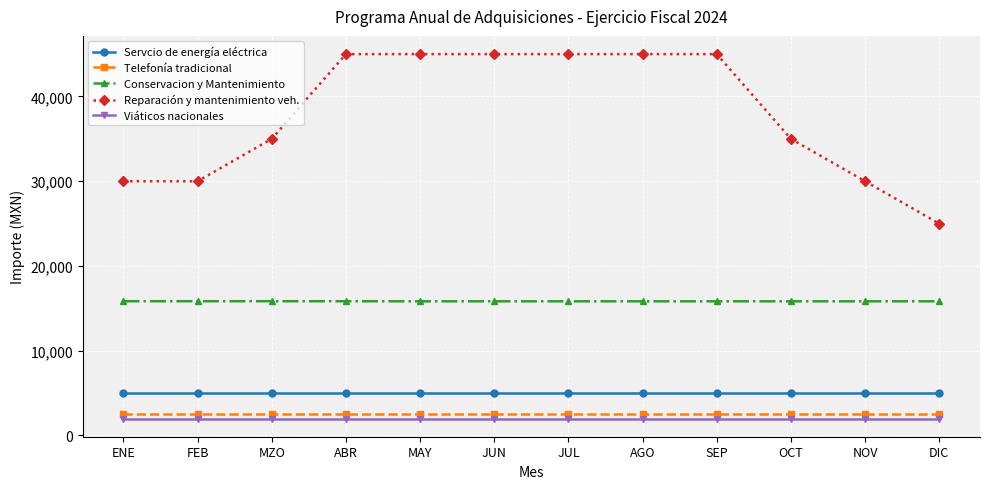

True or false: Conservacion y Mantenimiento and Servcio de energía eléctrica cross at least once.

False